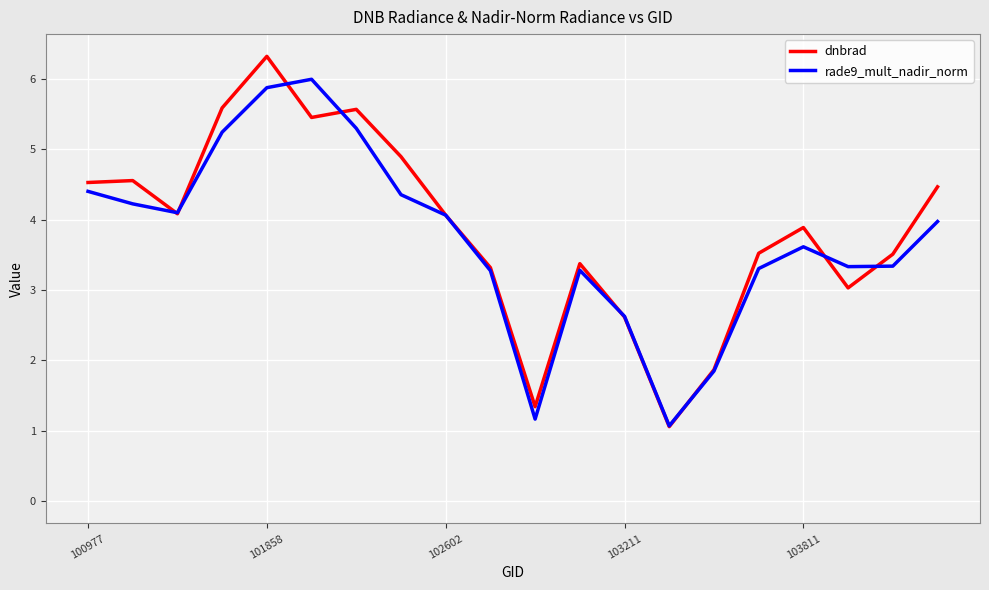

What is the maximum value for dnbrad?

6.3